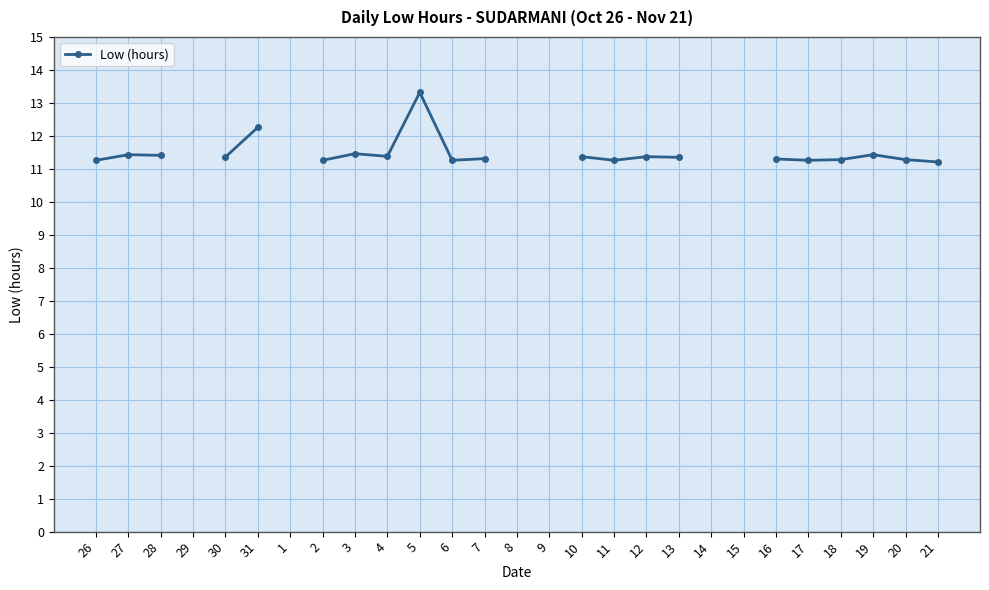

What value does the data have at 31?

12.3